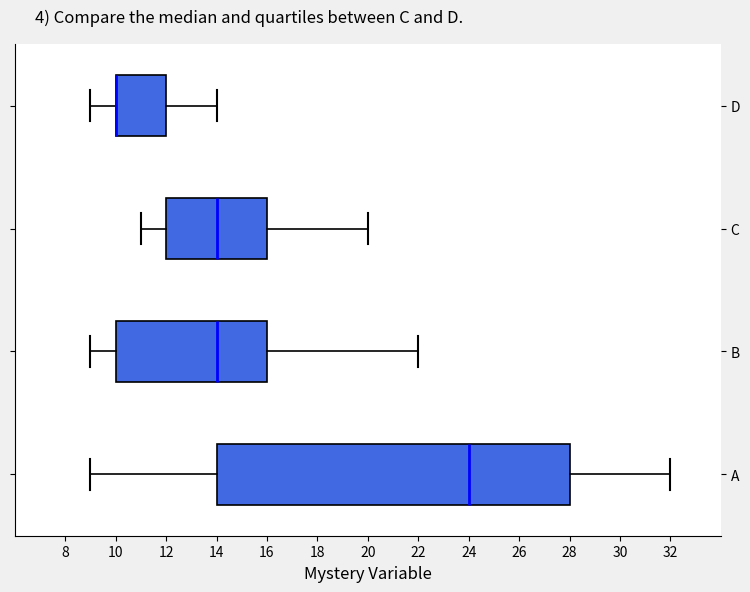

Which box is the widest, from its left edge to its right edge?

A